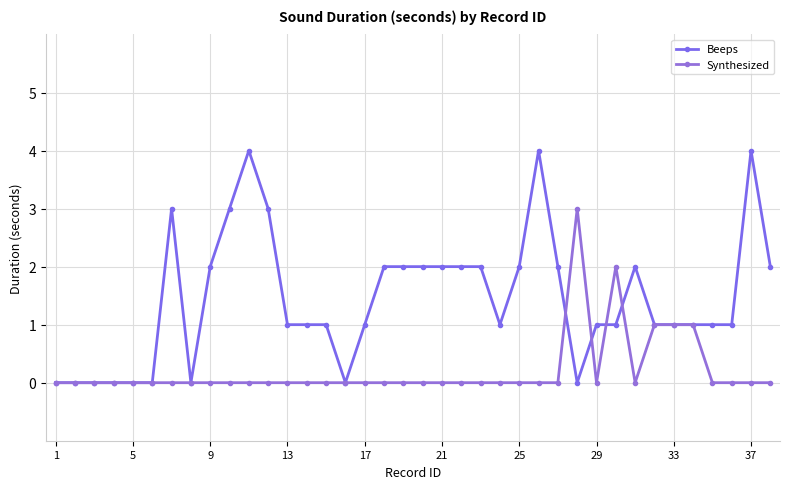

Which series ends up on top after the final intersection of Beeps and Synthesized?

Beeps